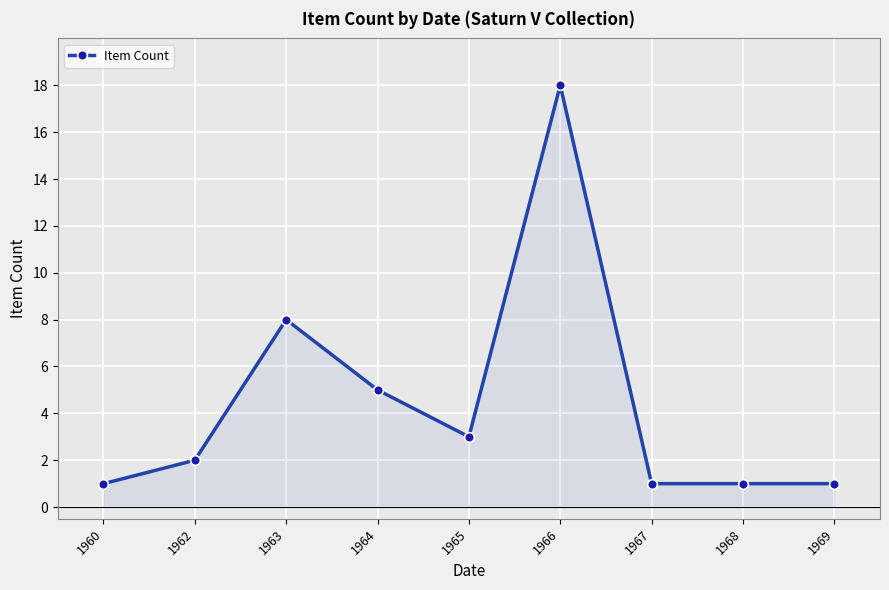

True or false: the data shows 1 at 1960.

True